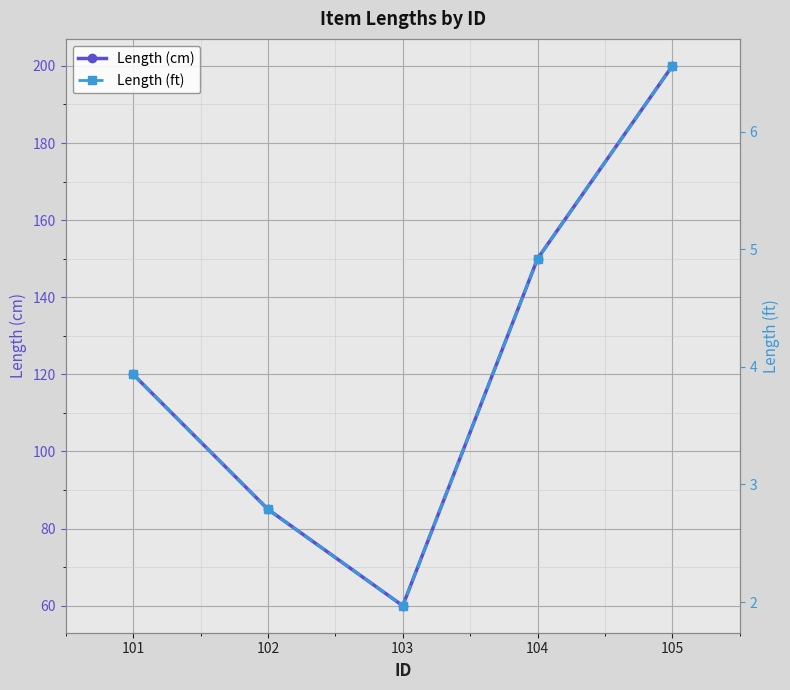

List the series in order of their peak value, highest first.

Length (cm), Length (ft)